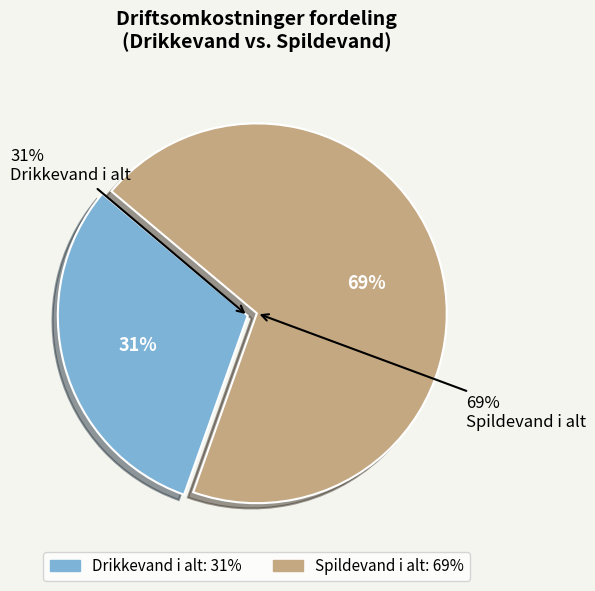

Rank the categories by value from lowest to highest.

Drikkevand i alt, Spildevand i alt